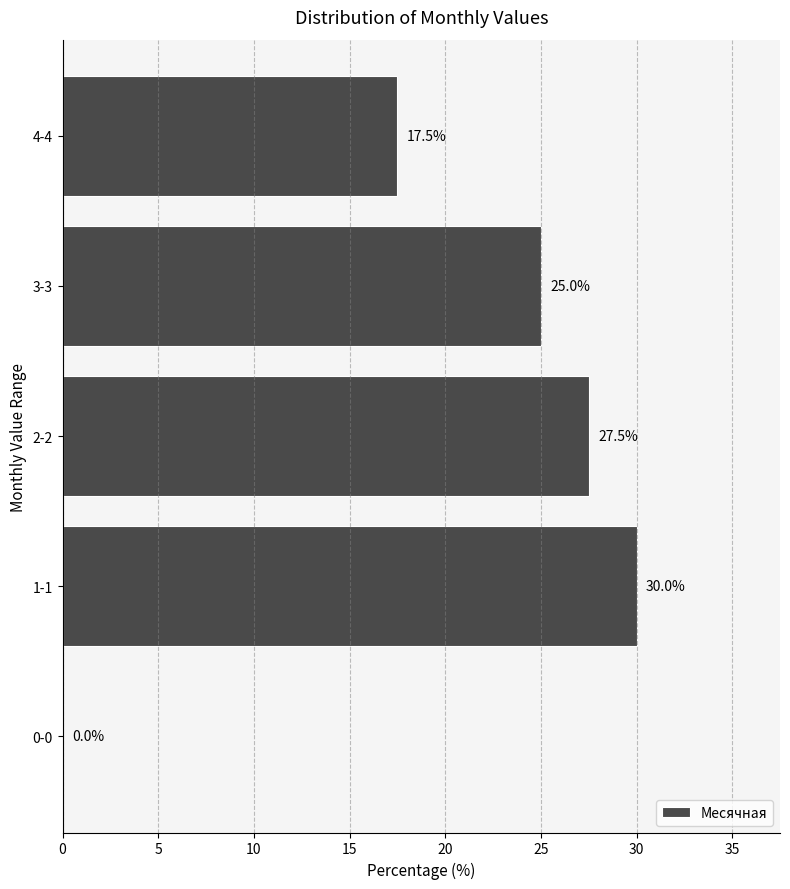

Reading bottom to top, transcribe all the data shown in this chart.

0-0=0.0	1-1=30.0	2-2=27.5	3-3=25.0	4-4=17.5